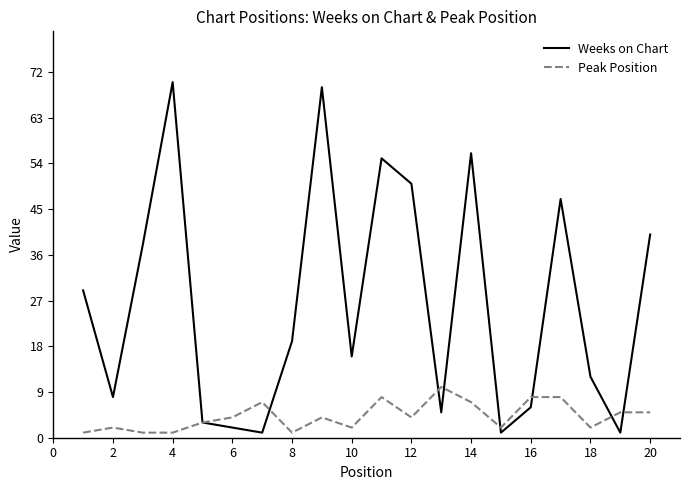

What is the highest value of the Weeks on Chart series?

70